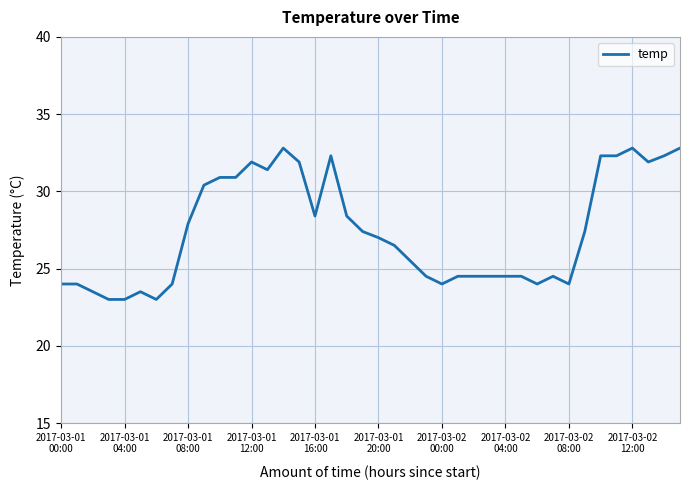

What is the maximum value shown in the chart?

32.8